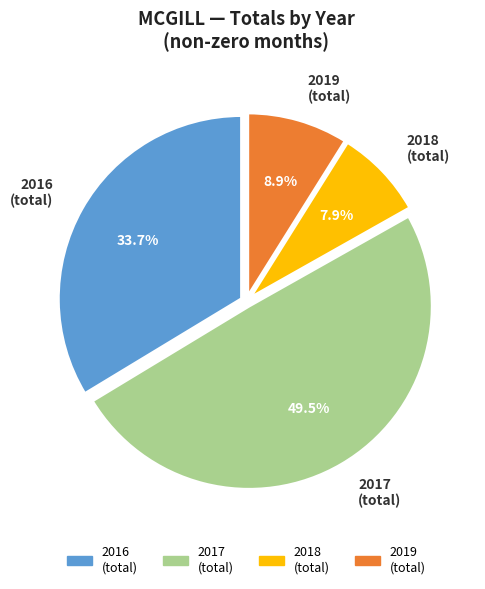

Is there a majority slice in this chart?

No